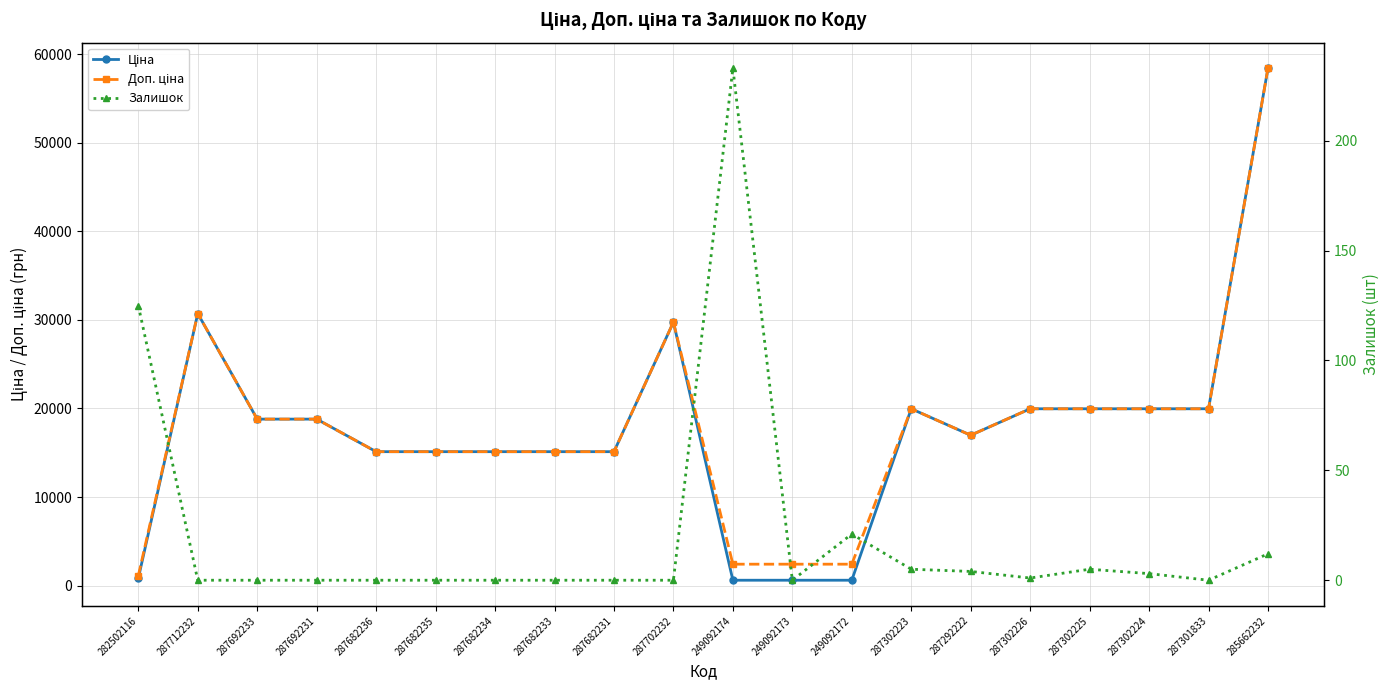

Which series has the largest total across all categories?

Доп. ціна